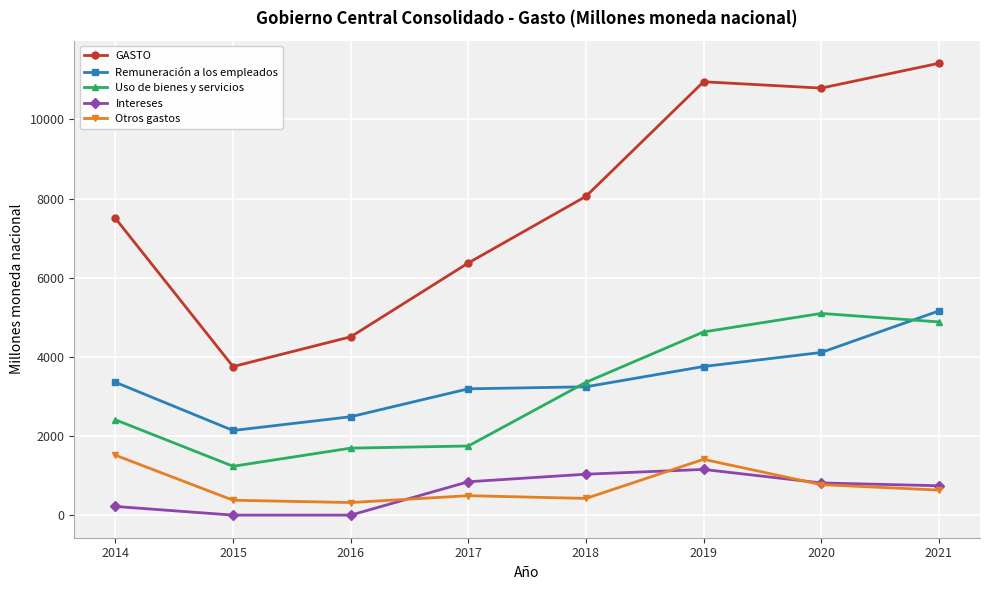

Is it true that Remuneración a los empleados equals 2170.3 at 2019?

False